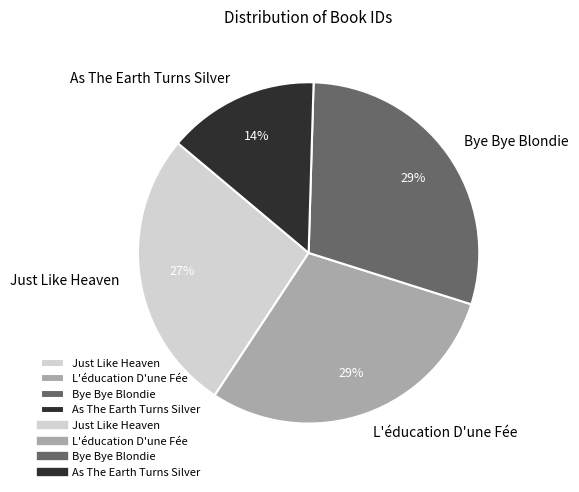

How many segments does this pie chart have?

4